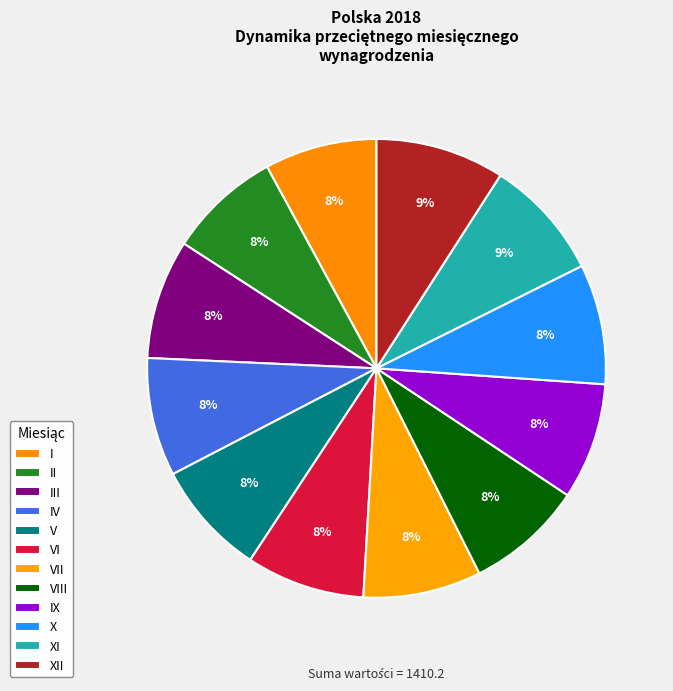

Combined, what portion of the pie is XI and VII?

16.9%